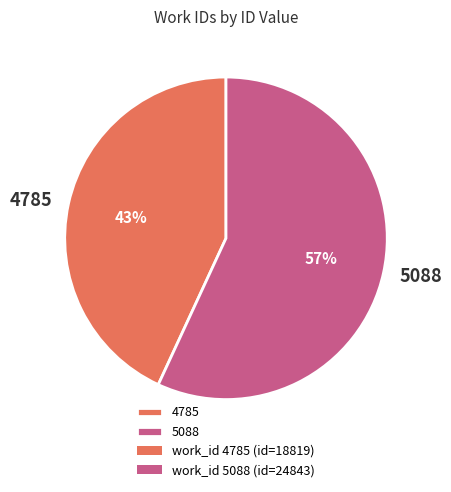

Do 5088 and 4785 together represent more than half of the pie?

Yes